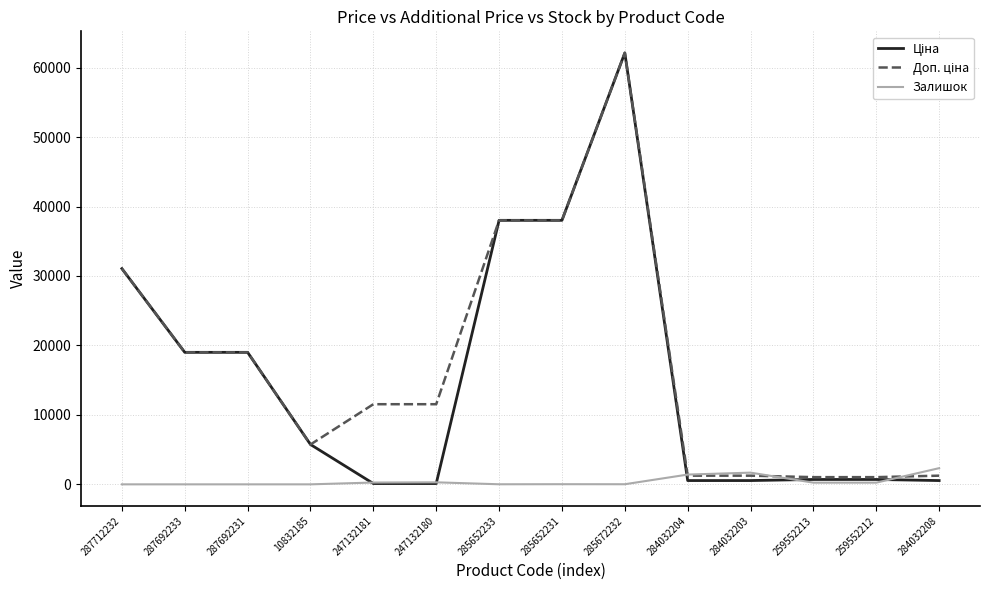

True or false: Залишок has a value of 1407.0 at 284032204.

True